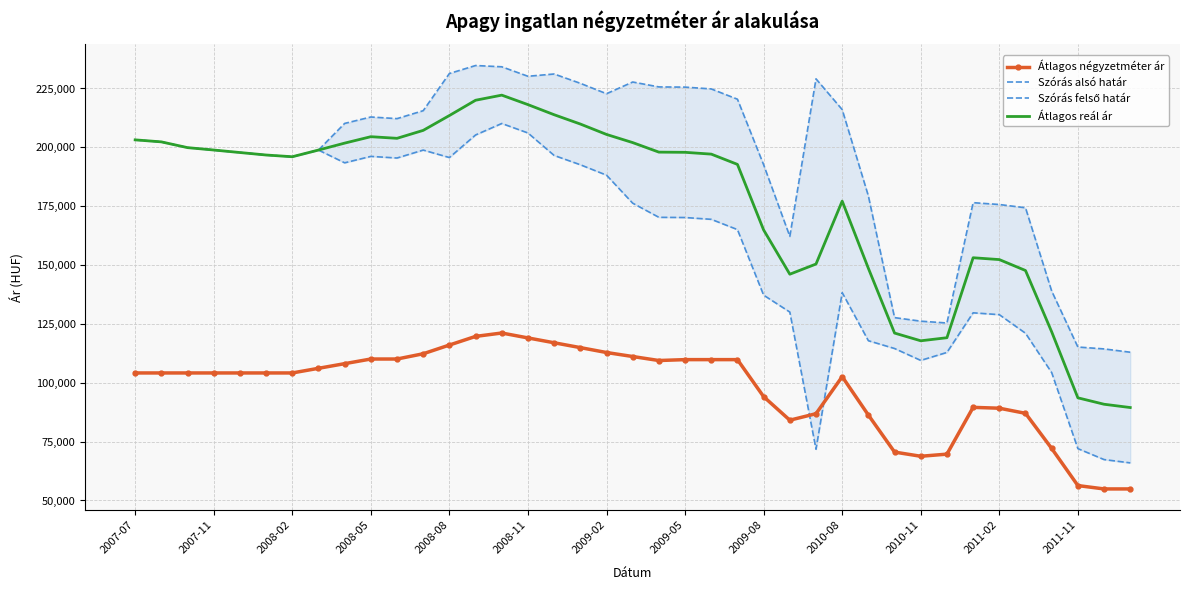

True or false: Átlagos négyzetméter ár and Átlagos reál ár intersect in this chart.

False